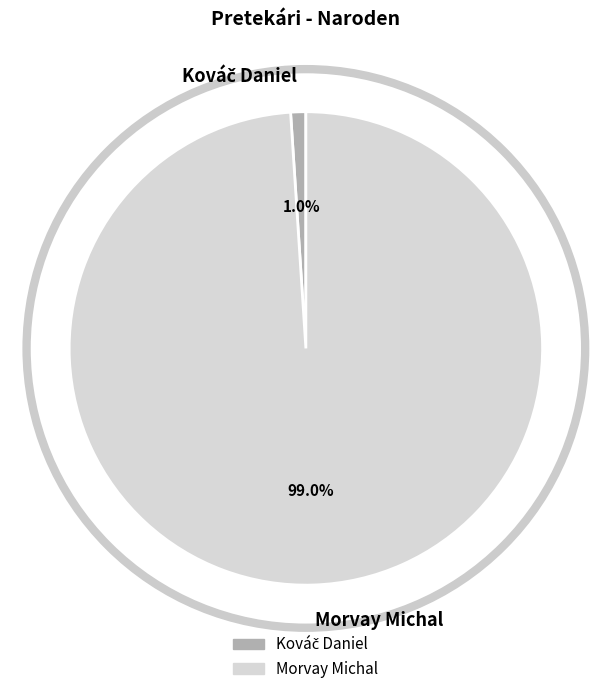

What is the largest slice in the pie chart?

Morvay Michal